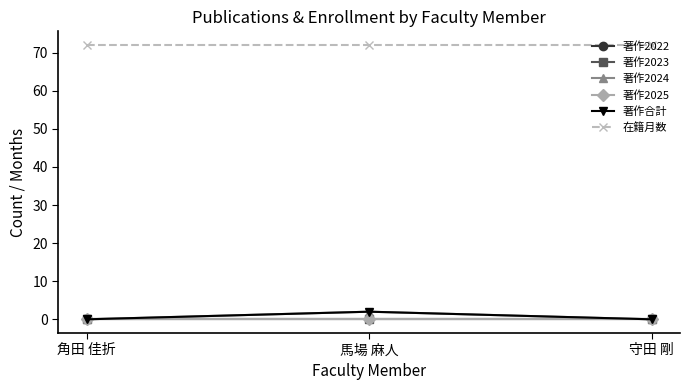

Does the chart display data point markers on the line(s)?

Yes